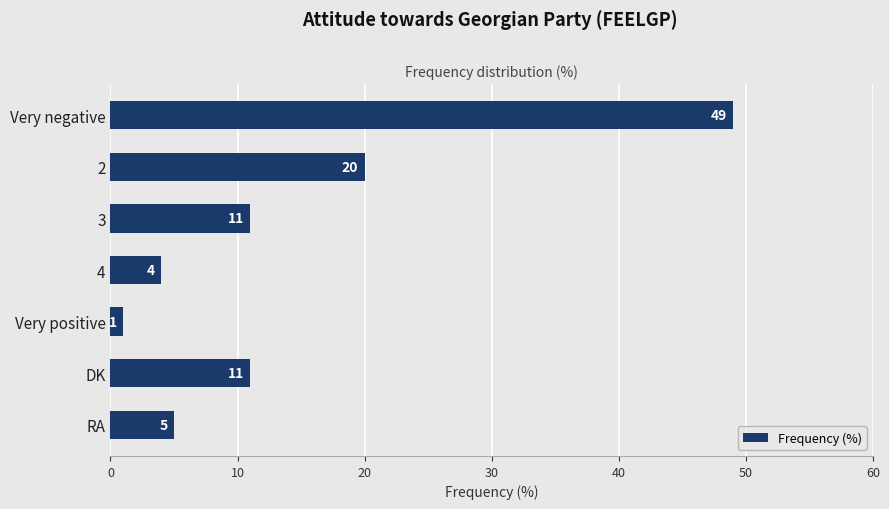

What is the difference between the second highest and second lowest values?

16